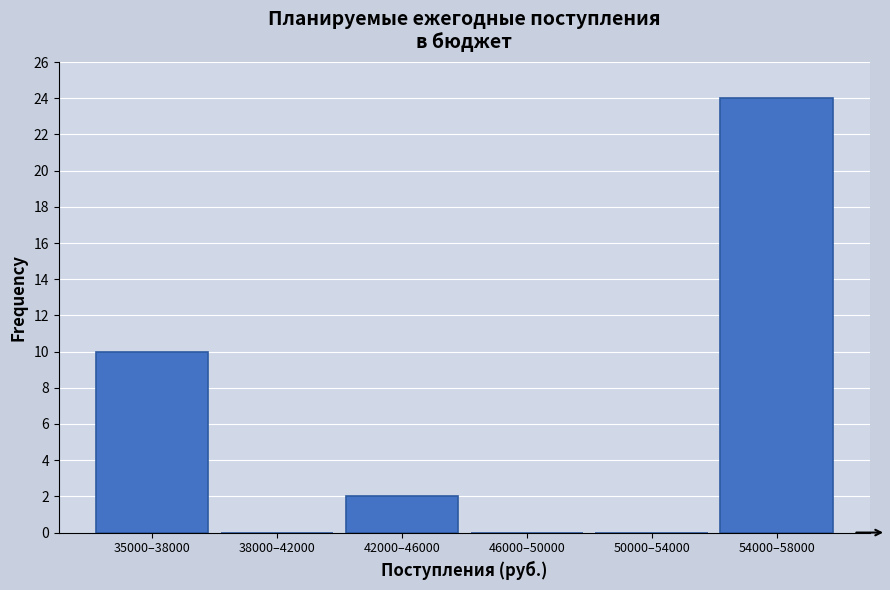

Reading left to right, transcribe all the data shown in this chart.

35000–38000=10	38000–42000=0	42000–46000=2	46000–50000=0	50000–54000=0	54000–58000=24